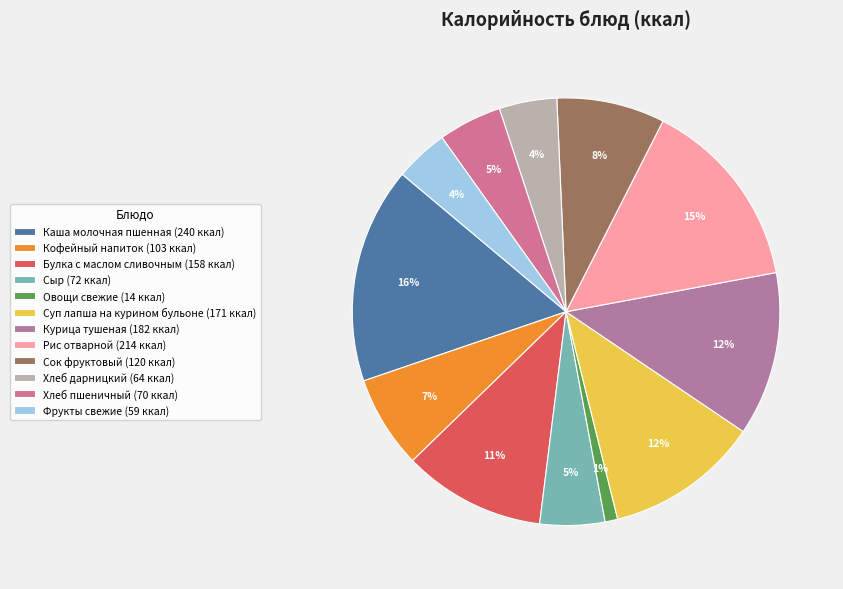

To the nearest percent, what is the difference between the Булка с маслом сливочным and Сыр slice percentages?

6%